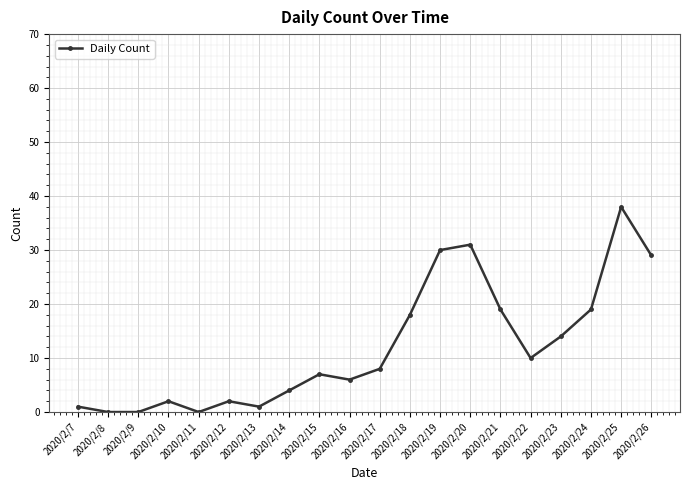

What is the difference between the maximum and minimum values?

38